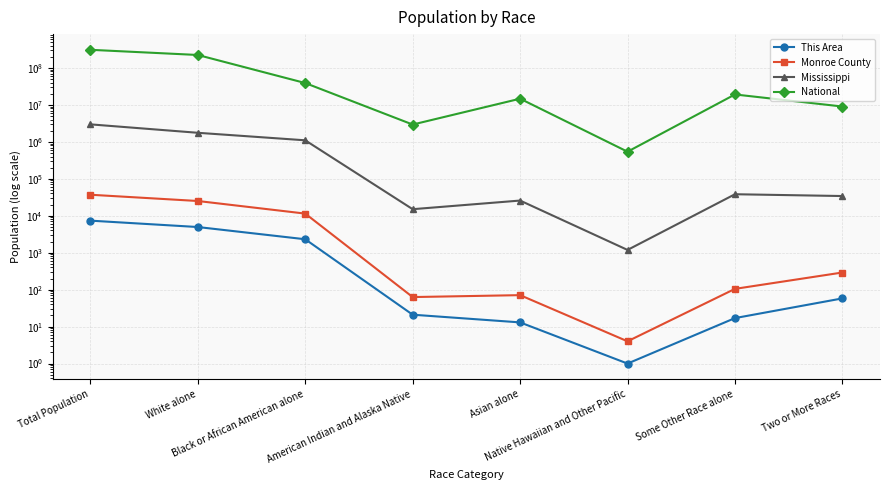

What is the value of the This Area point at the 7th from the left?

17